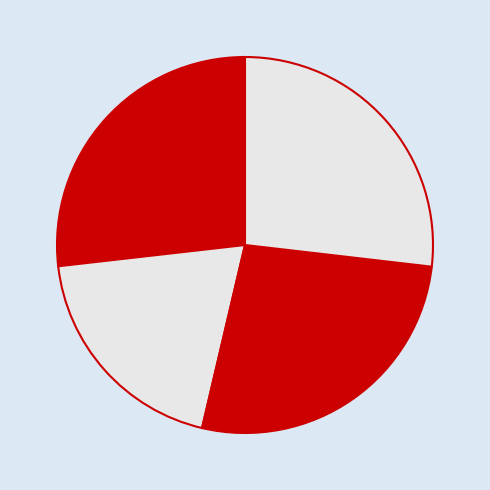

True or false: ონისიმე ნიკოლოზის ძე ლებანიძე accounts for 38% of the total.

False